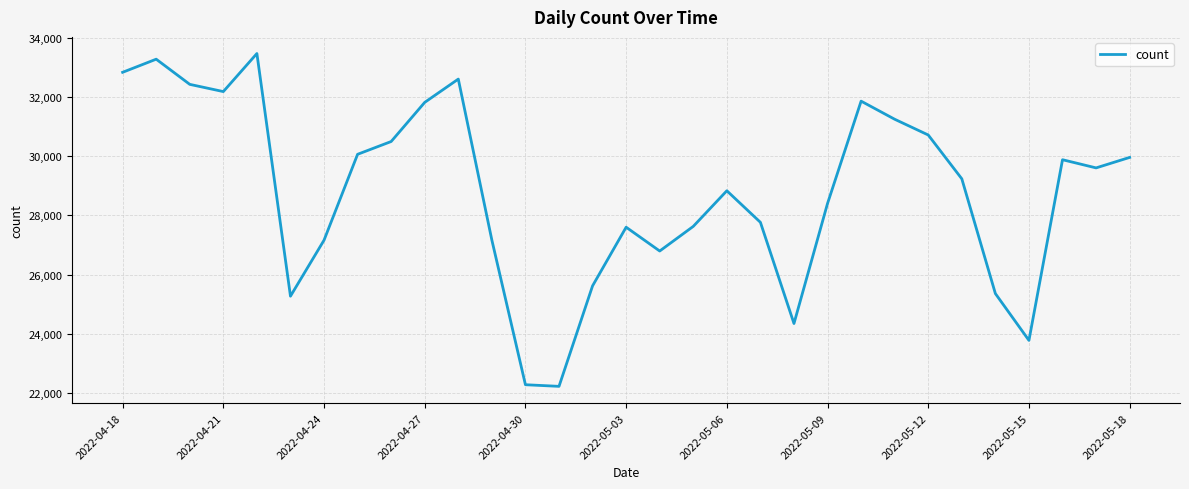

What is the greatest value displayed?

33466